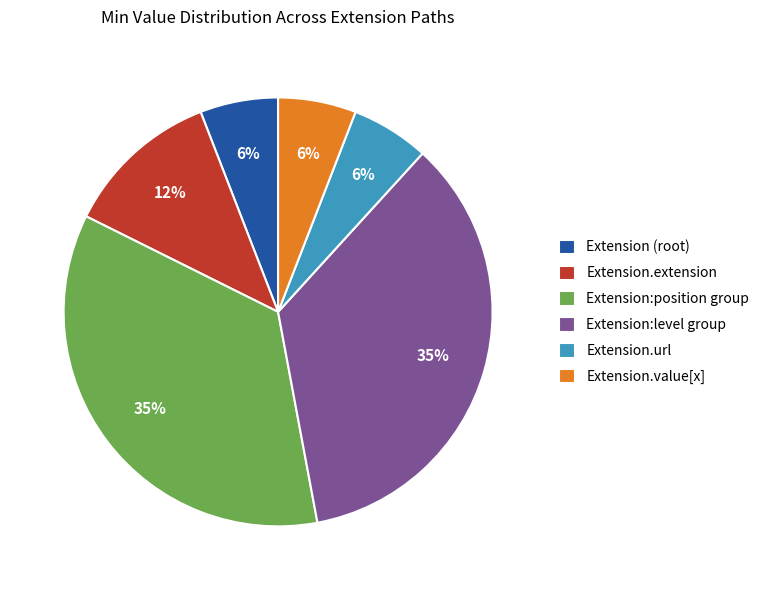

Does any single category account for the majority?

No